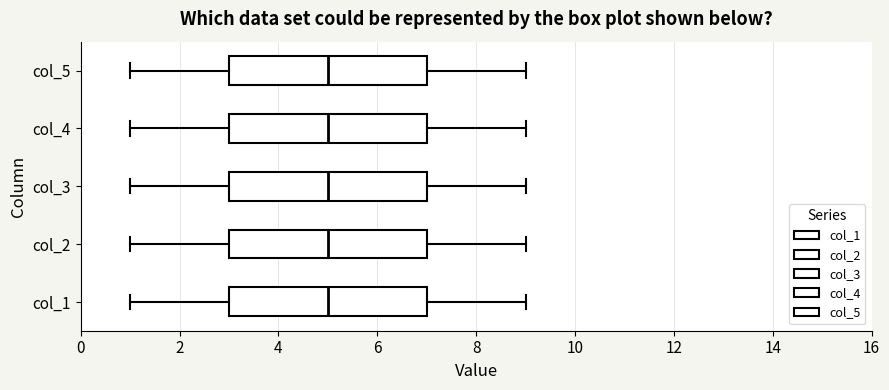

Reading bottom to top, transcribe this box plot: for each box, give where its median line is, the range the box spans, and where its two whiskers end, as read against the x-axis. The values are not printed on the chart, so give them approximately, as read against the axis.

col_1: median 5, box 3 to 7, whiskers 1 to 9
col_2: median 5, box 3 to 7, whiskers 1 to 9
col_3: median 5, box 3 to 7, whiskers 1 to 9
col_4: median 5, box 3 to 7, whiskers 1 to 9
col_5: median 5, box 3 to 7, whiskers 1 to 9